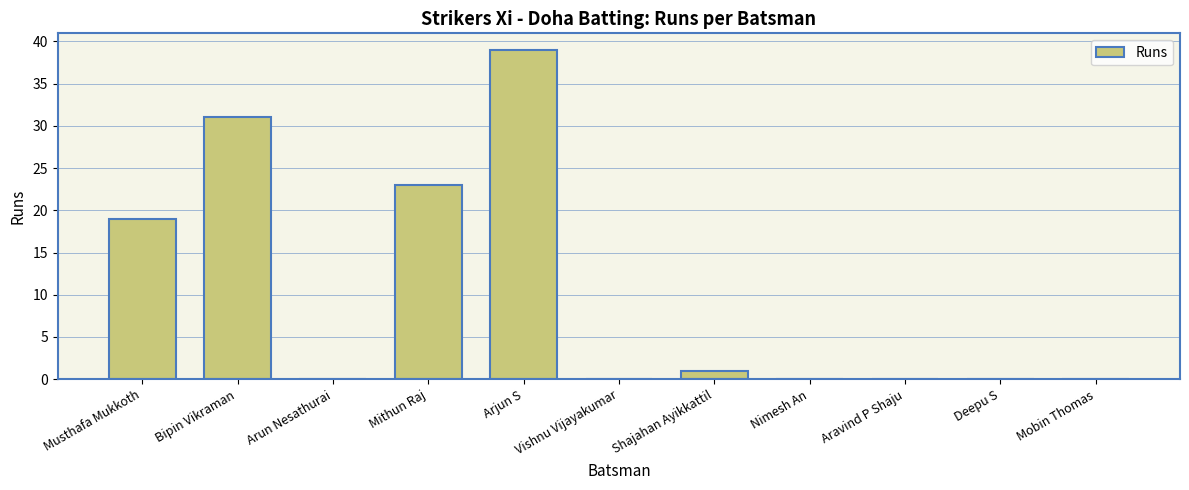

Which has a higher value, Mobin Thomas or Mithun Raj?

Mithun Raj